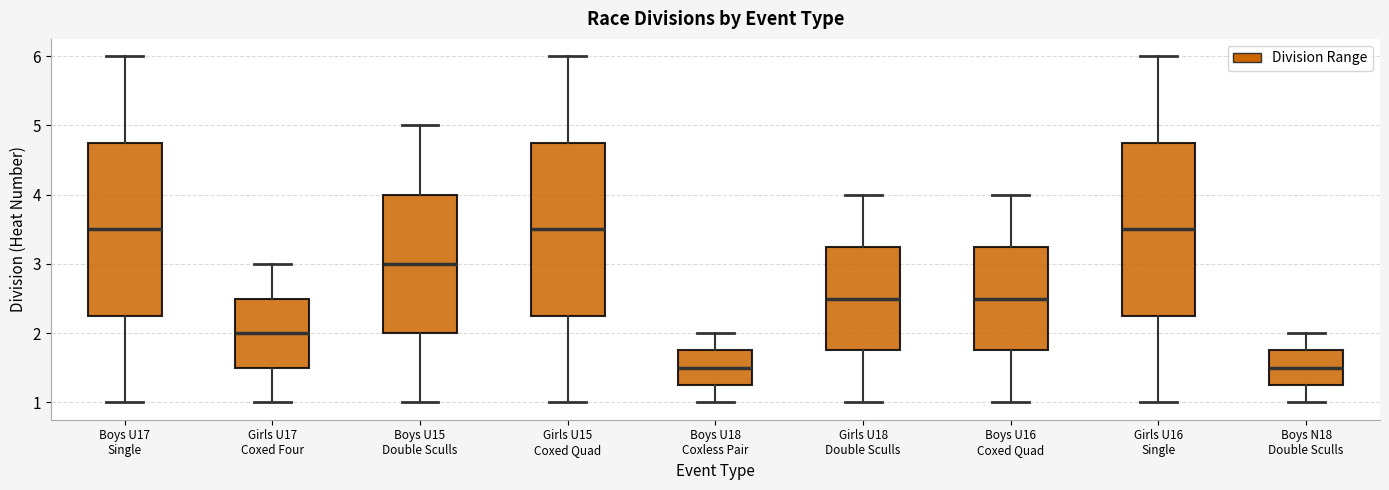

Reading left to right, read every box against the y-axis: the position of its median line, the range the box covers, and the ends of its whiskers. The values are not printed on the chart, so give them approximately, as read against the axis.

Boys U17 Single: median 3.5, box 2.3 to 4.8, whiskers 1.0 to 6.0
Girls U17 Coxed Four: median 2.0, box 1.5 to 2.5, whiskers 1.0 to 3.0
Boys U15 Double Sculls: median 3.0, box 2.0 to 4.0, whiskers 1.0 to 5.0
Girls U15 Coxed Quad: median 3.5, box 2.3 to 4.8, whiskers 1.0 to 6.0
Boys U18 Coxless Pair: median 1.5, box 1.3 to 1.8, whiskers 1.0 to 2.0
Girls U18 Double Sculls: median 2.5, box 1.8 to 3.3, whiskers 1.0 to 4.0
Boys U16 Coxed Quad: median 2.5, box 1.8 to 3.3, whiskers 1.0 to 4.0
Girls U16 Single: median 3.5, box 2.3 to 4.8, whiskers 1.0 to 6.0
Boys N18 Double Sculls: median 1.5, box 1.3 to 1.8, whiskers 1.0 to 2.0